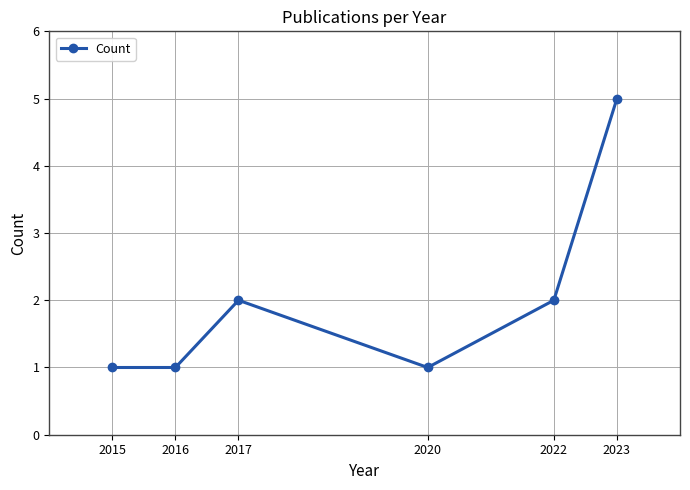

What is the greatest value displayed?

5